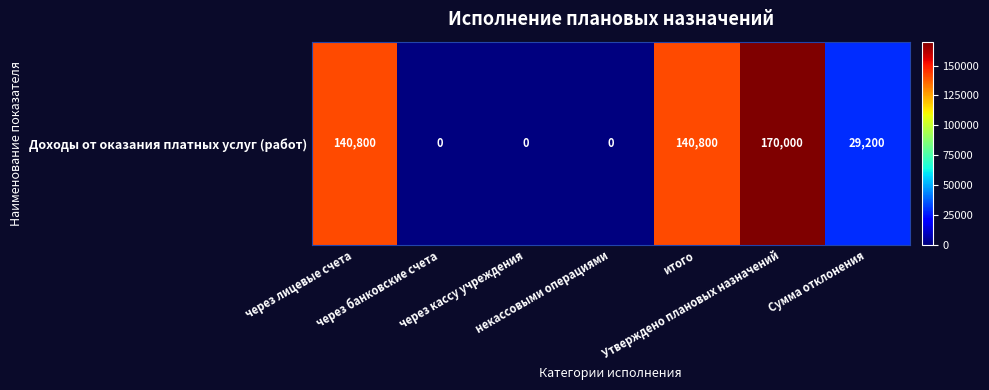

Is it true that the value at через кассу учреждения is 0?

True